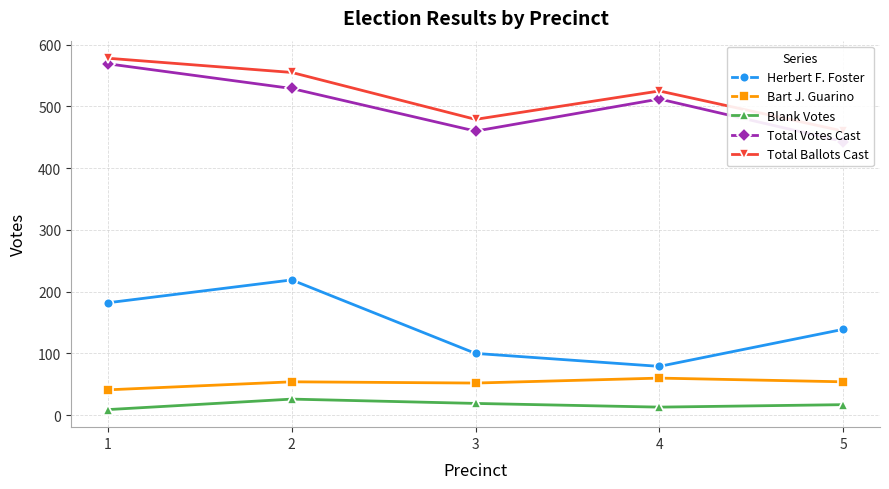

What is the approximate value of Bart J. Guarino at 5?

54